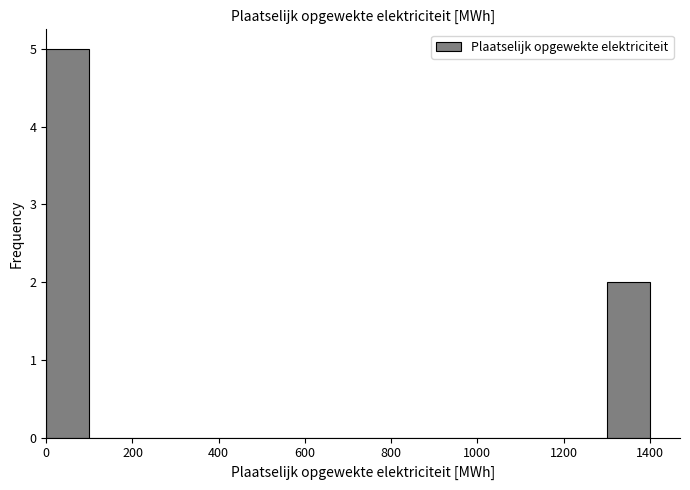

Over which range of the x-axis is the bar tallest?

0 to 100